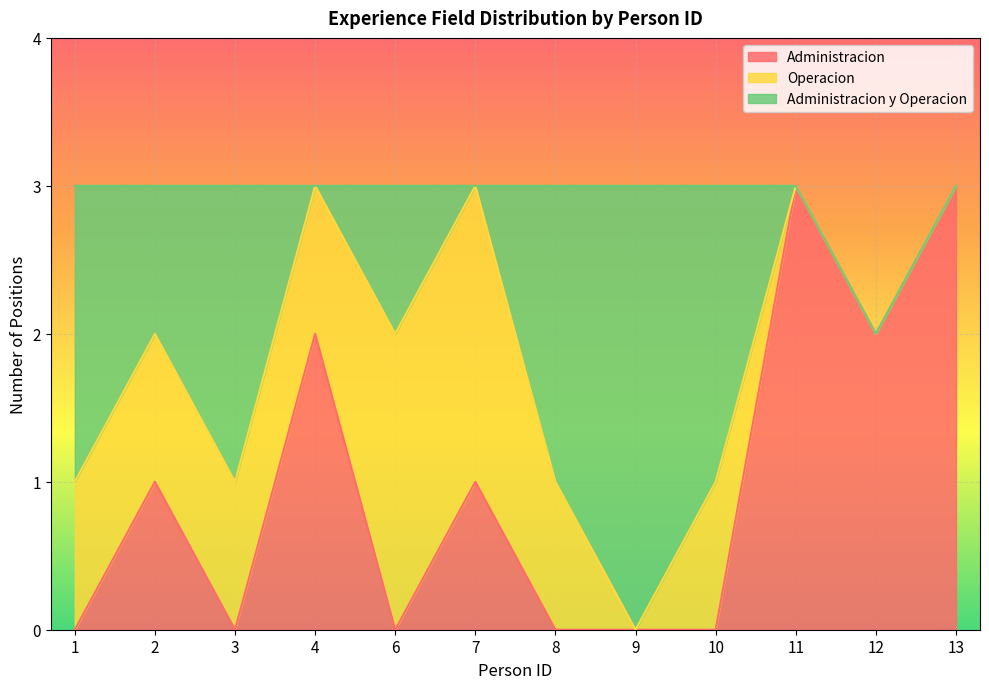

The value of Administracion at 3 is 2. True or false?

False